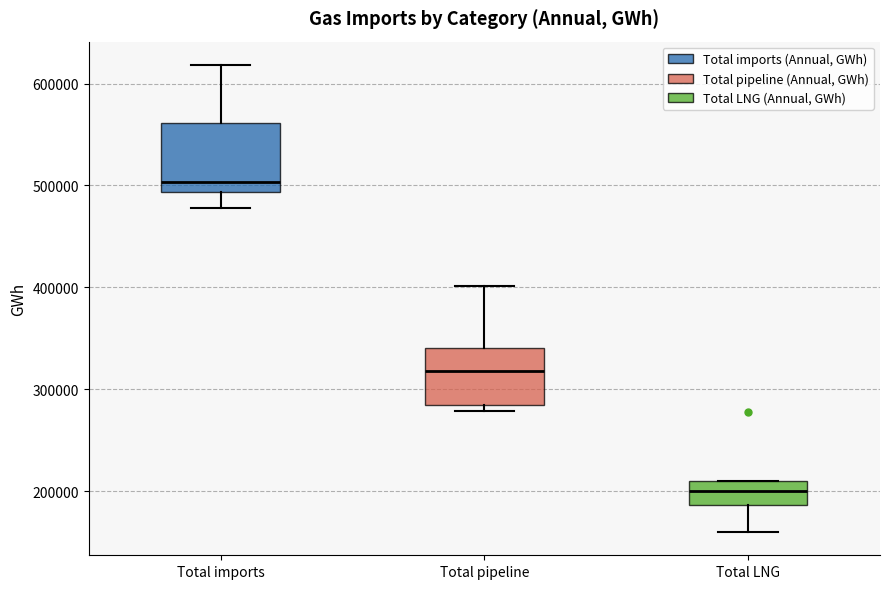

Reading left to right, read every box against the y-axis: the position of its median line, the range the box covers, and the ends of its whiskers. The values are not printed on the chart, so give them approximately, as read against the axis.

Total imports: median 500000, box 490000 to 560000, whiskers 480000 to 620000
Total pipeline: median 320000, box 280000 to 340000, whiskers 280000 (just below the box's lower edge) to 400000
Total LNG: median 200000, box 190000 to 210000, whiskers 160000 to 210000